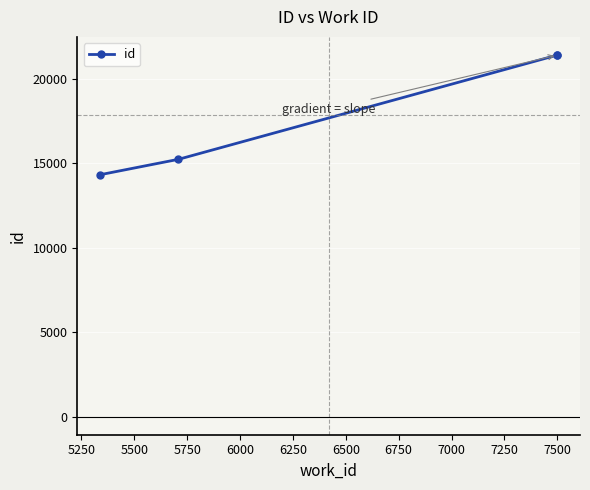

Reading left to right, what are all the values shown in this chart?

14322	15233	21402	21411